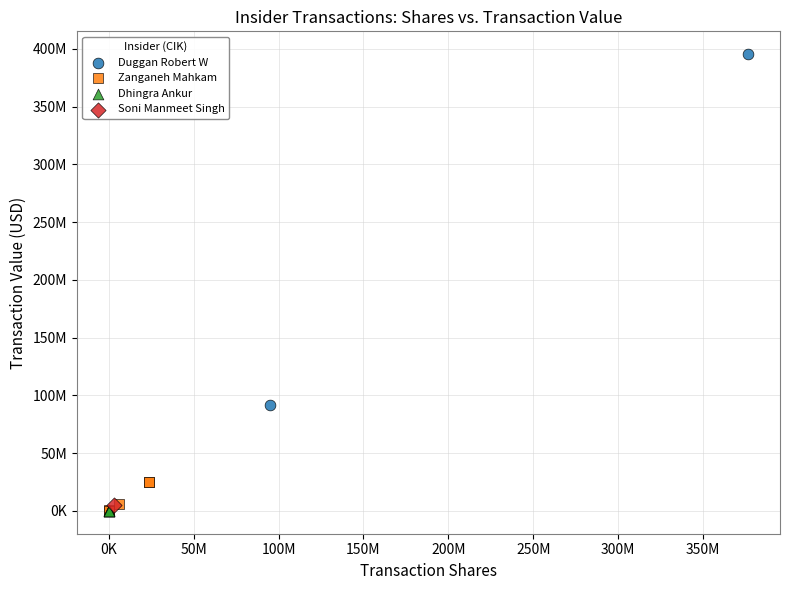

What are all the series names shown in the legend?

Duggan Robert W, Zanganeh Mahkam, Dhingra Ankur, Soni Manmeet Singh